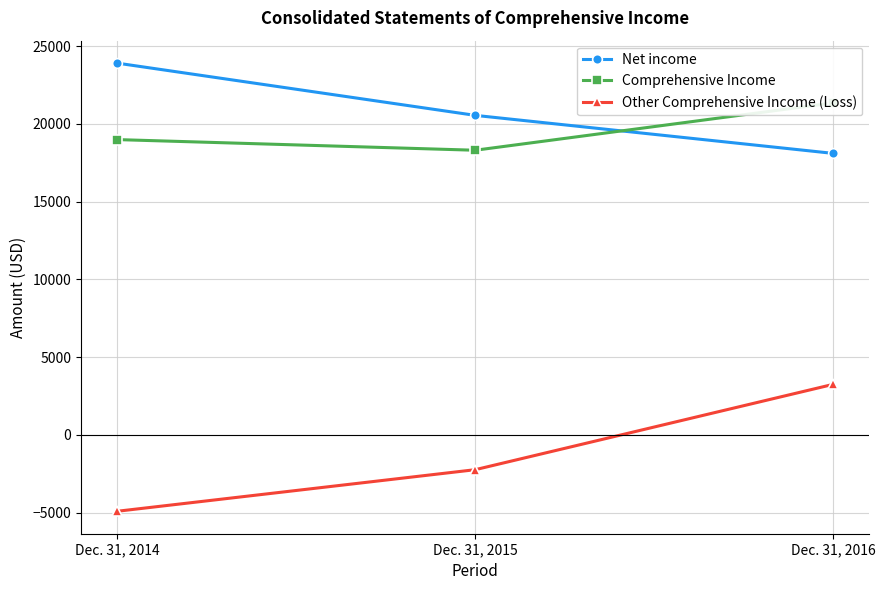

Which series has the widest spread of values?

Other Comprehensive Income (Loss)